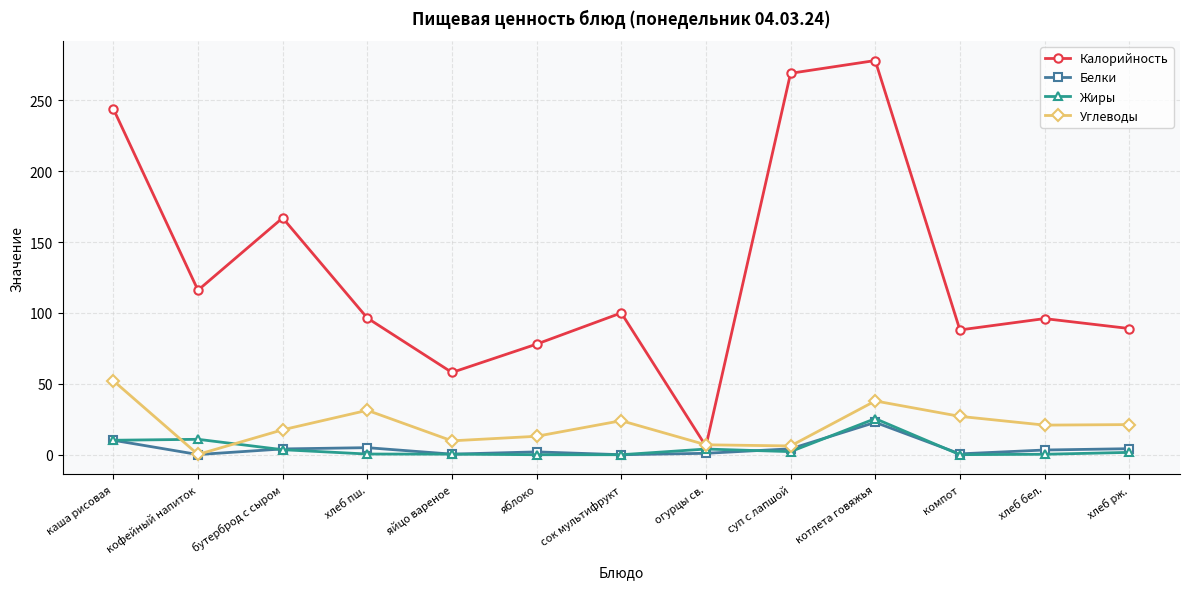

True or false: Белки has a value of 0.0 at сок мультифрукт.

True